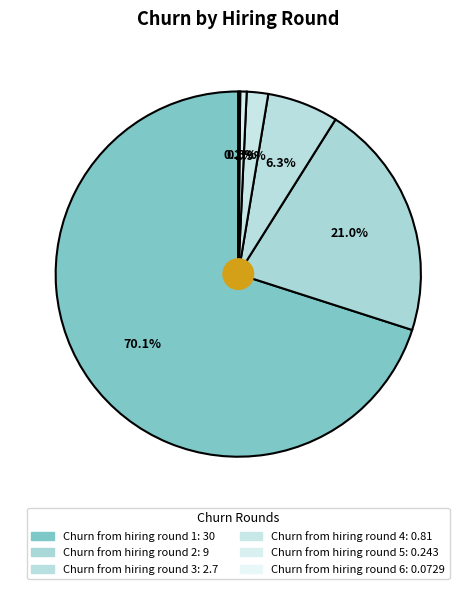

Which slice is the smallest?

Churn from hiring round 6